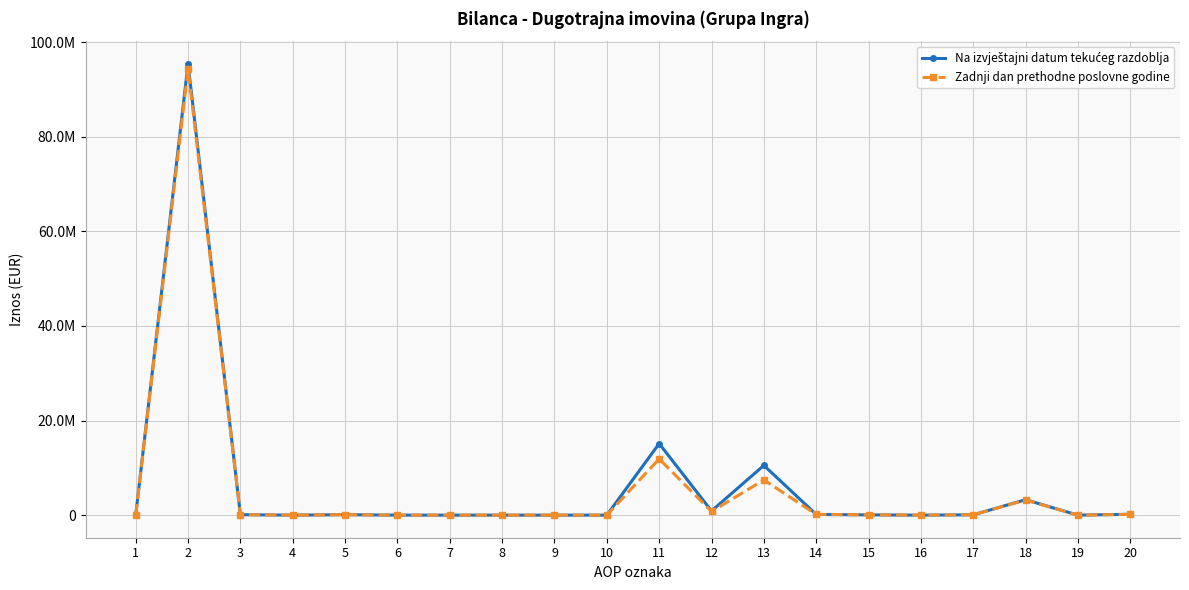

In Zadnji dan prethodne poslovne godine, how many points are lower than both neighbors (excluding endpoints)?

4